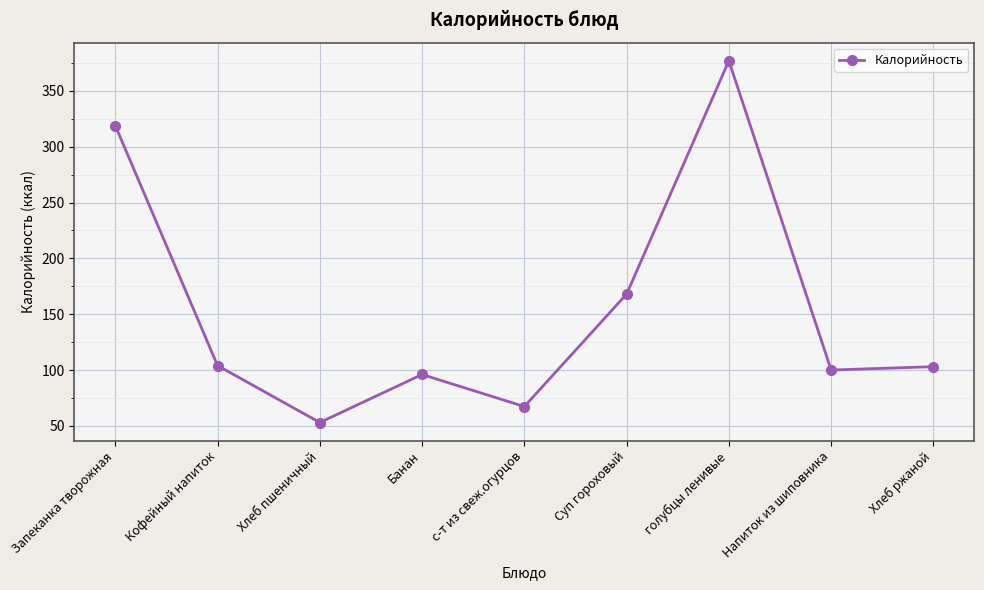

Does the chart display data point markers on the line(s)?

Yes